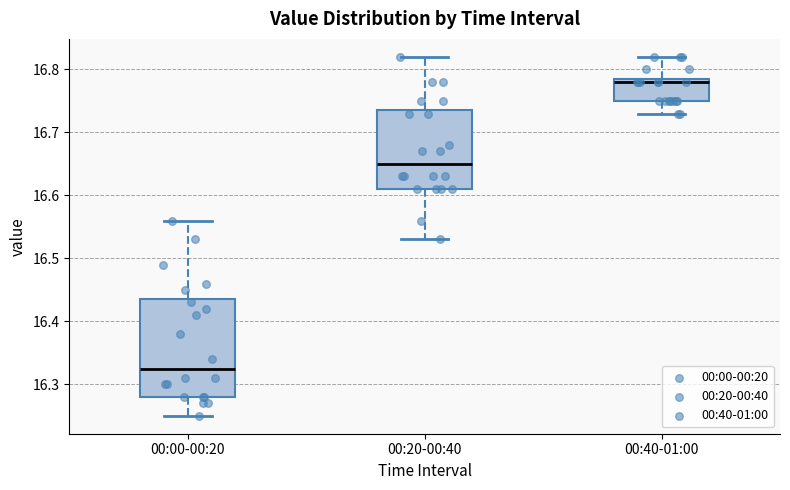

Where does the upper whisker of the box for 00:00-00:20 end on the y-axis? The values are not printed on the chart, so give them approximately, as read against the axis.

16.56